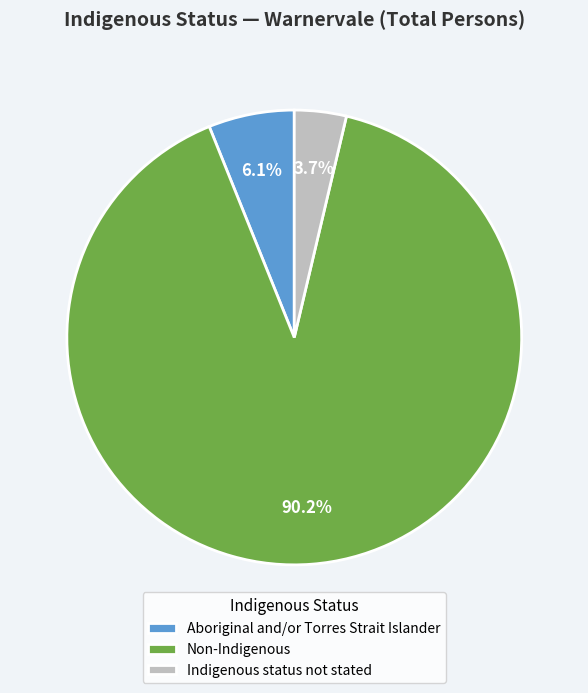

Is it true that Aboriginal and/or Torres Strait Islander is 6% of the pie?

True